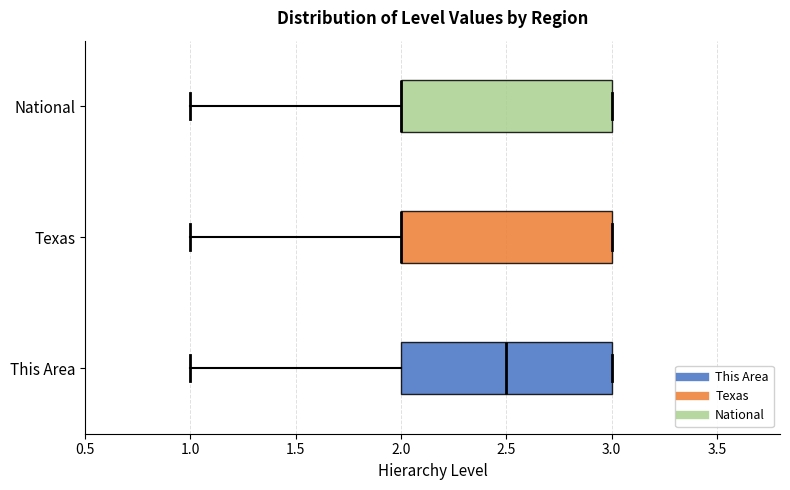

Reading bottom to top, transcribe this box plot: for each box, give where its median line is, the range the box spans, and where its two whiskers end, as read against the x-axis. The values are not printed on the chart, so give them approximately, as read against the axis.

This Area: median 2.5, box 2.0 to 3.0, whiskers 1.0 to 3.0
Texas: median 2.0 (drawn on the box's left edge), box 2.0 to 3.0, whiskers 1.0 to 3.0
National: median 2.0 (drawn on the box's left edge), box 2.0 to 3.0, whiskers 1.0 to 3.0